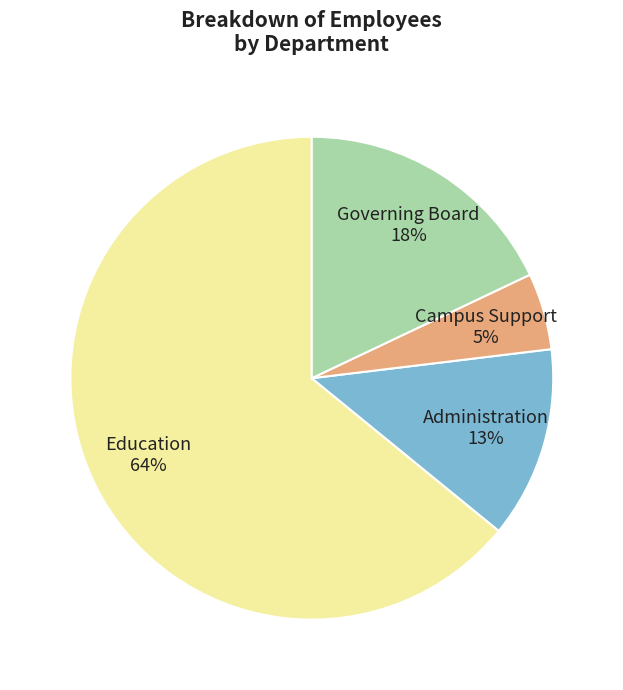

To the nearest percent, what percentage of the pie is Administration?

13%